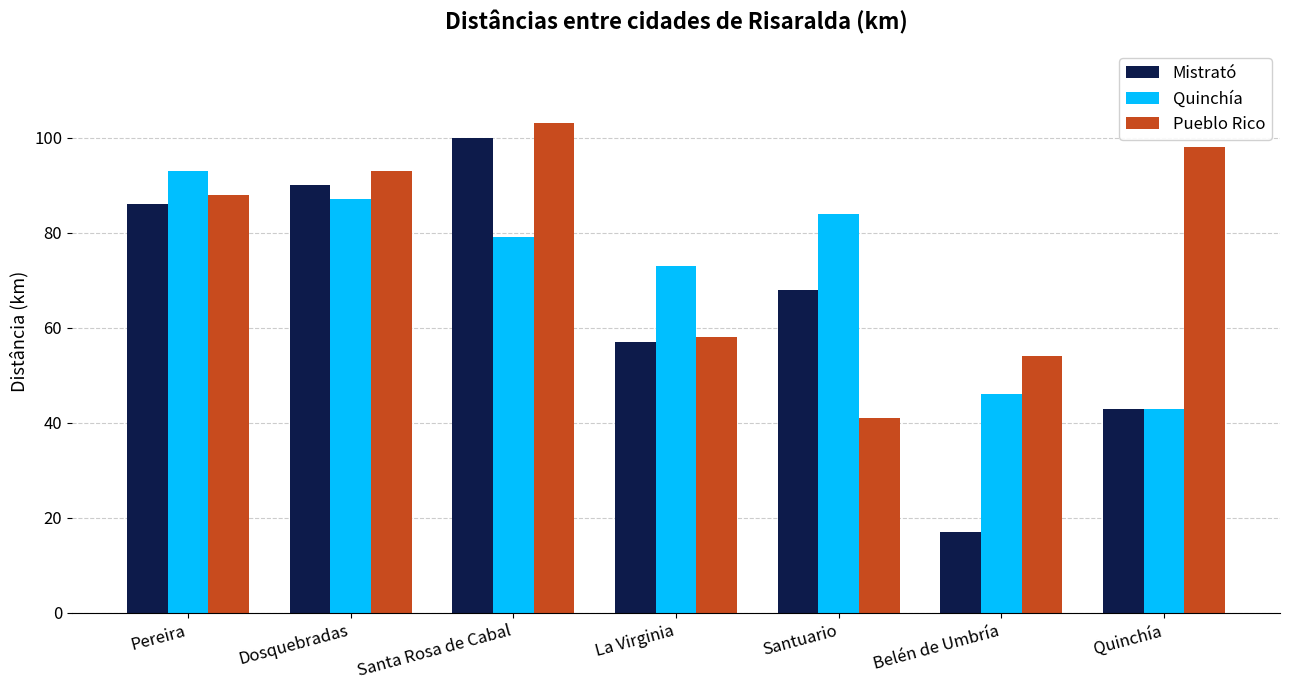

What is the greatest value displayed?

103